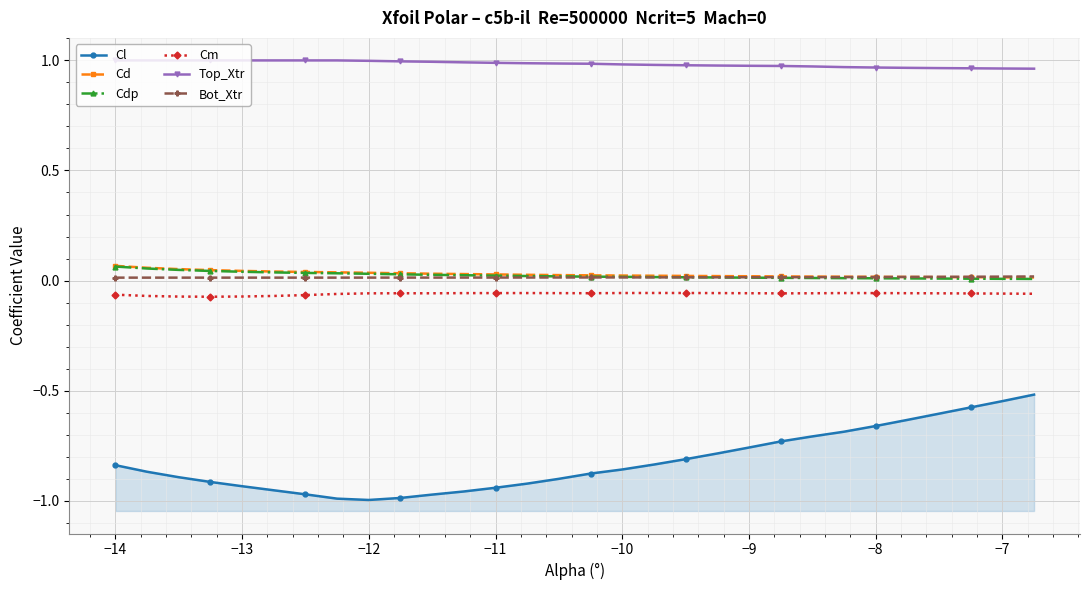

List the series in order of their peak value, highest first.

Top_Xtr, Cd, Cdp, Bot_Xtr, Cm, Cl